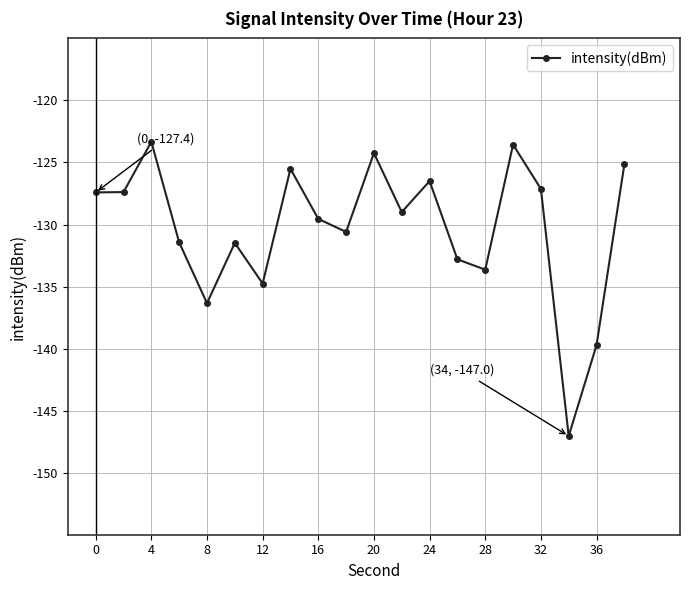

What is the difference between the second highest and second lowest values?

16.2